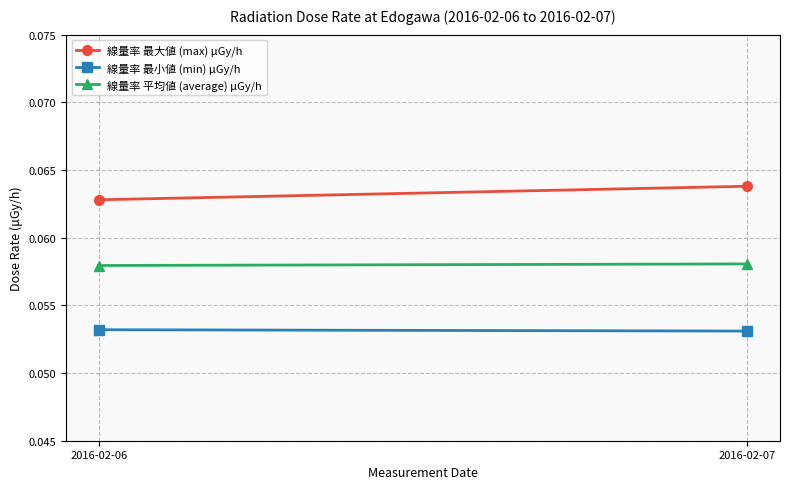

At 2016-02-07, list the series in order from largest to smallest.

線量率 最大値 (max) μGy/h, 線量率 平均値 (average) μGy/h, 線量率 最小値 (min) μGy/h